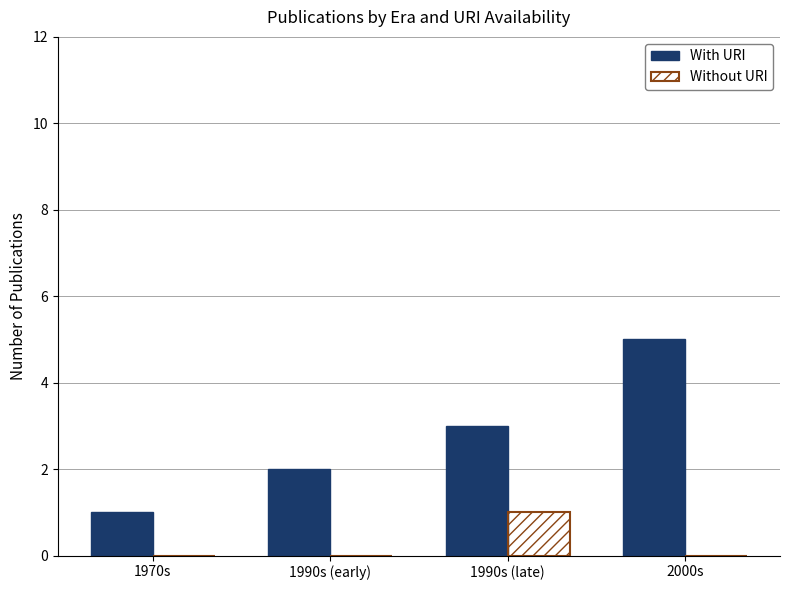

Is it true that With URI equals 4 at 1990s (late)?

False